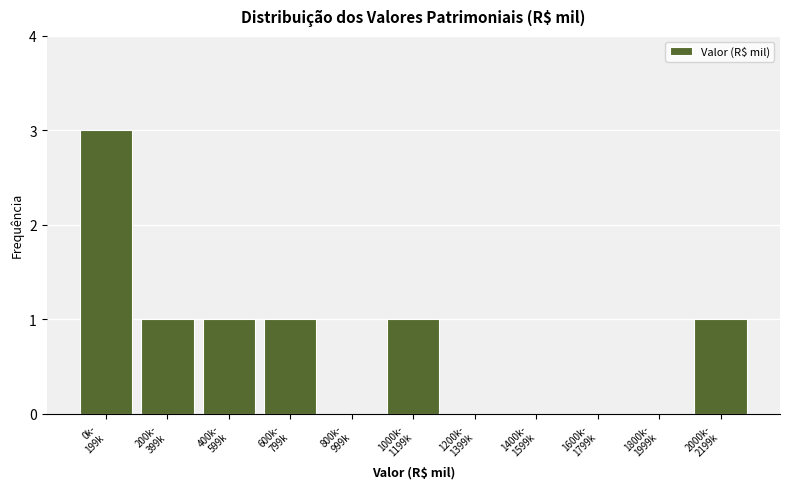

What is the maximum value shown in the chart?

3